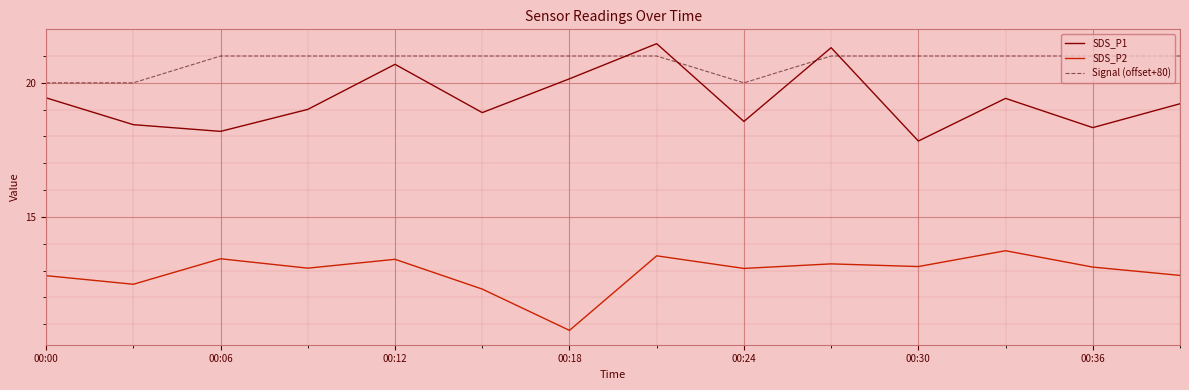

What is the maximum value shown in the chart?

21.5